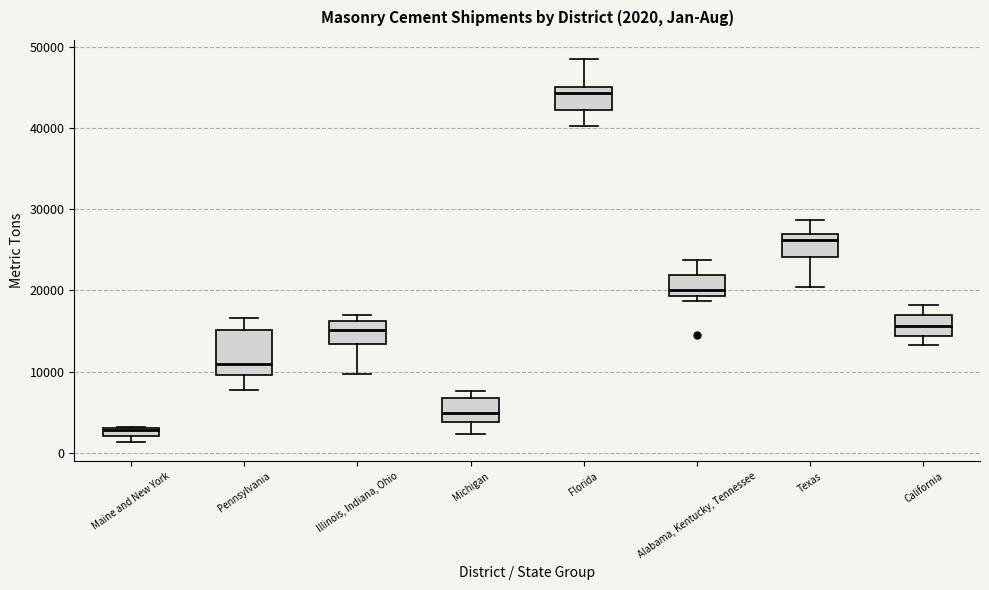

Comparing the boxes themselves (not the whiskers), which one is the tallest?

Pennsylvania